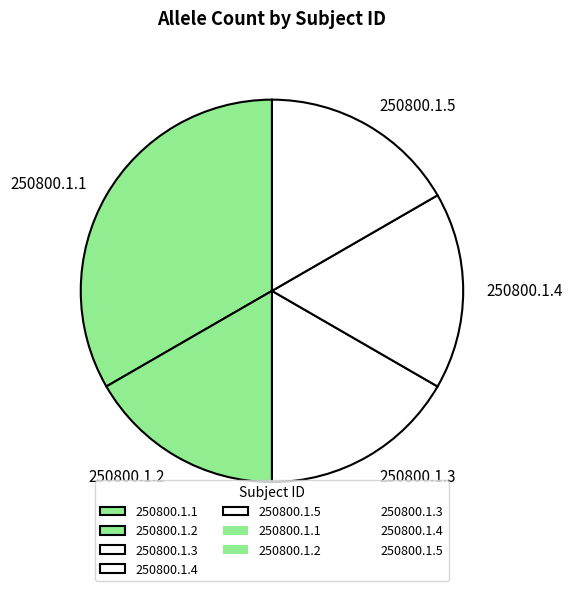

True or false: 250800.1.5 accounts for 10% of the total.

False